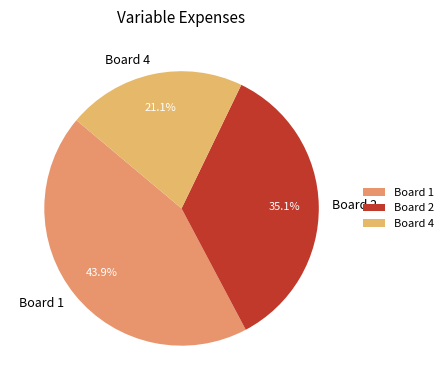

To the nearest percent, what is the difference between the Board 1 and Board 2 slice percentages?

9%